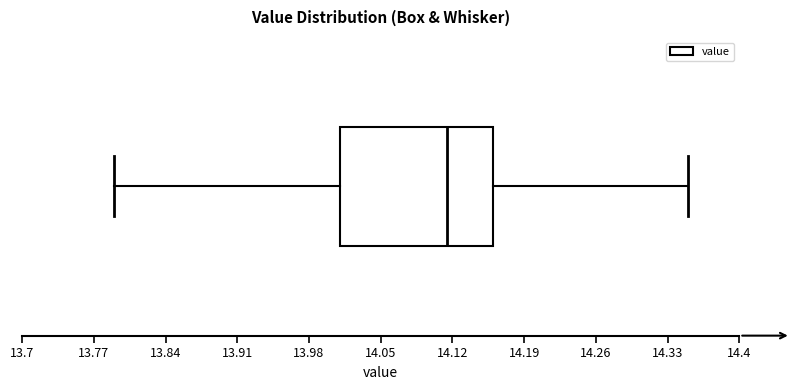

Read this box plot against the x-axis: the position of the median line, the range covered by the box, and the ends of both whiskers. The values are not printed on the chart, so give them approximately, as read against the axis.

median 14.12, box 14.01 to 14.16, whiskers 13.79 to 14.35